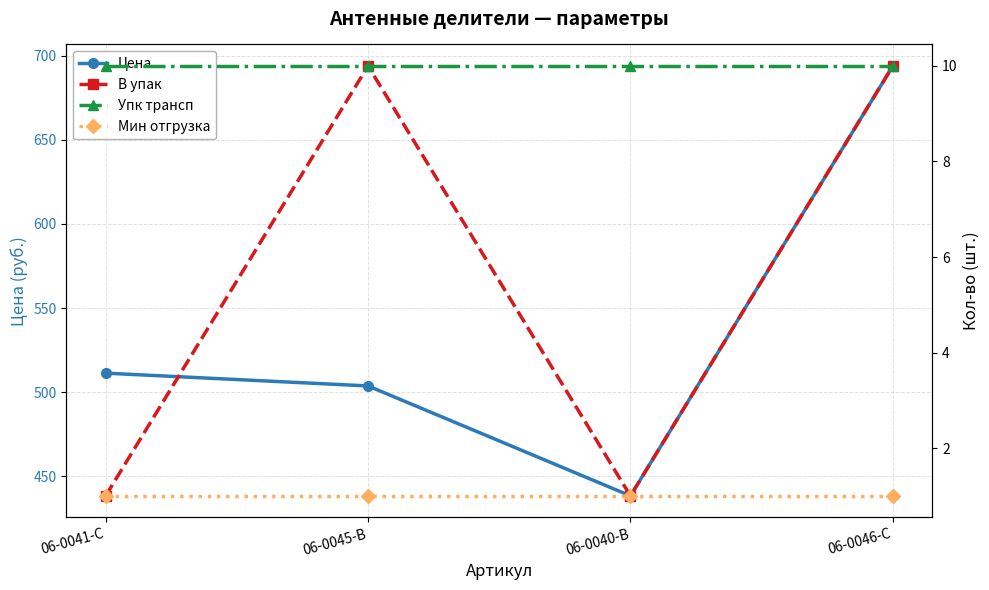

Reading left to right, transcribe all the data shown in this chart.

Цена: 06-0041-C=511.3	06-0045-B=503.7	06-0040-B=438.3	06-0046-C=694.0
В упак: 06-0041-C=1.0	06-0045-B=10.0	06-0040-B=1.0	06-0046-C=10.0
Упк трансп: 06-0041-C=10.0	06-0045-B=10.0	06-0040-B=10.0	06-0046-C=10.0
Мин отгрузка: 06-0041-C=1.0	06-0045-B=1.0	06-0040-B=1.0	06-0046-C=1.0